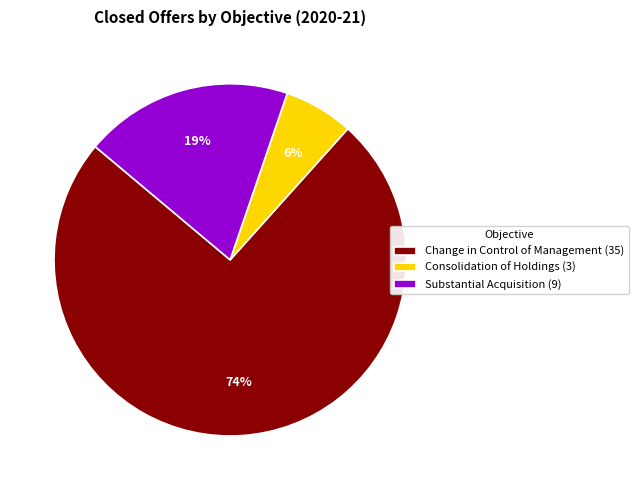

Rank the categories by value from highest to lowest.

Change in Control of Management, Substantial Acquisition, Consolidation of Holdings